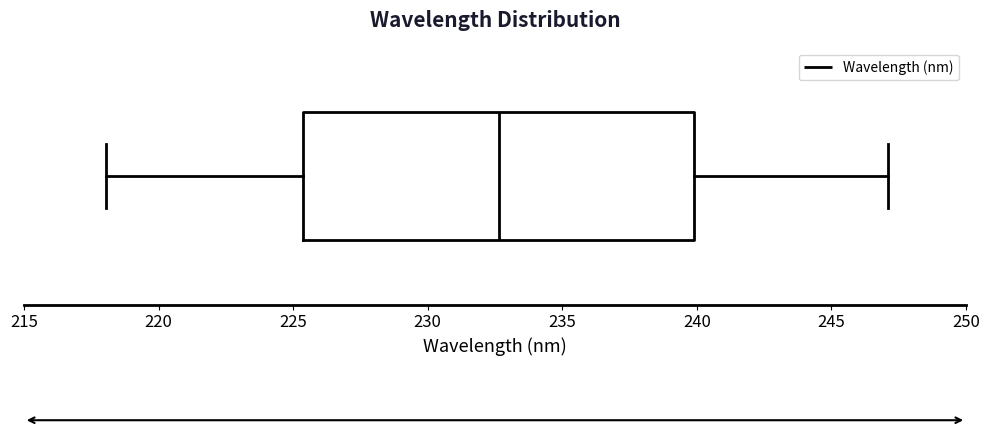

Read this box plot against the x-axis: the position of the median line, the range covered by the box, and the ends of both whiskers. The values are not printed on the chart, so give them approximately, as read against the axis.

median 232.5, box 225.5 to 240.0, whiskers 218.0 to 247.0